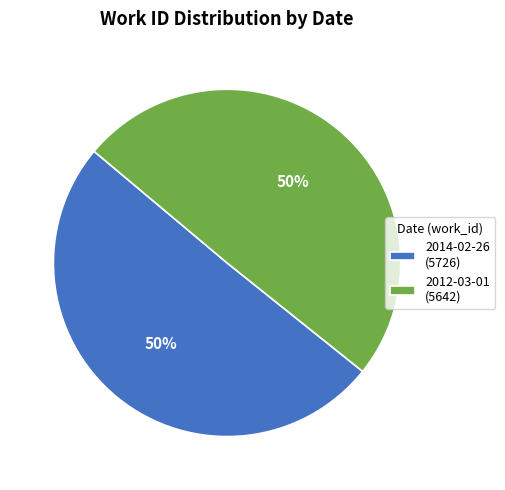

How many segments does this pie chart have?

2